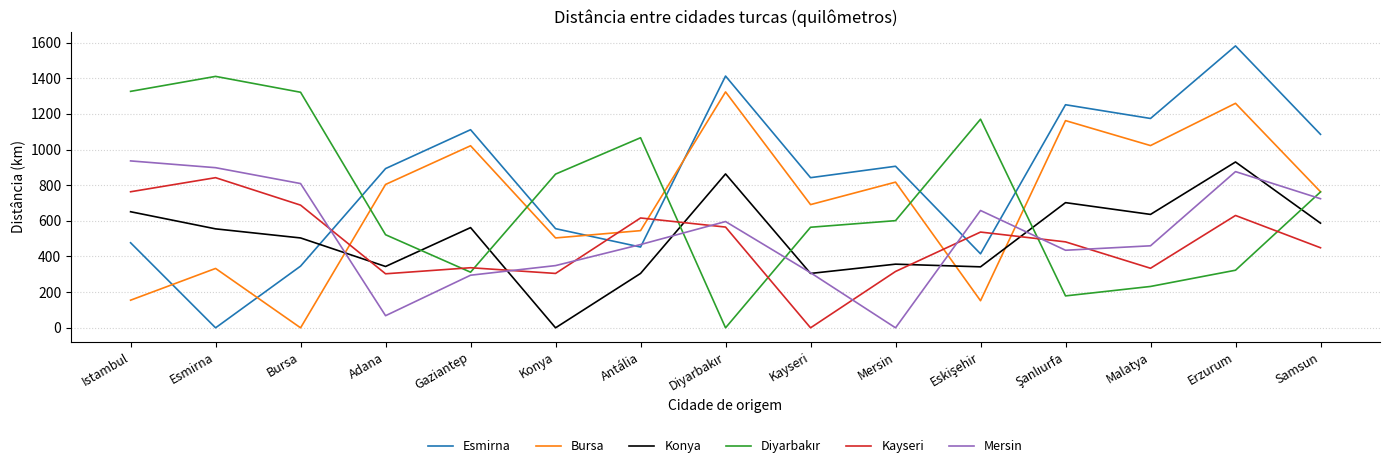

At which category is the sum across all series the highest?

Erzurum